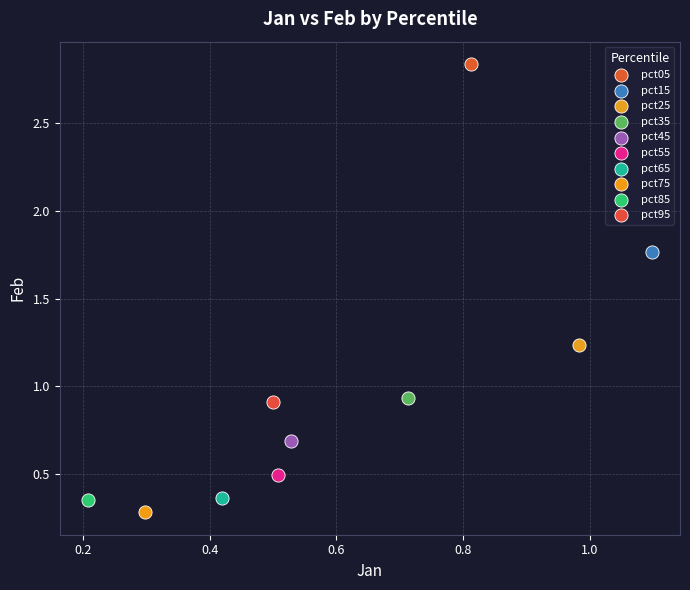

Which series reaches the maximum Y coordinate?

pct05